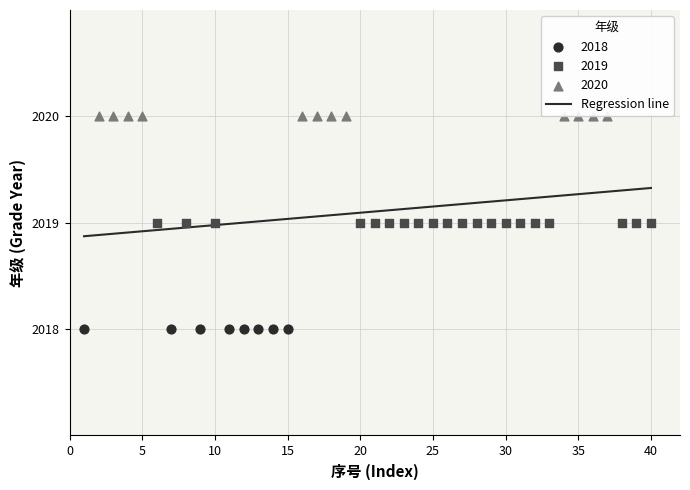

Which series reaches the minimum Y coordinate?

2018